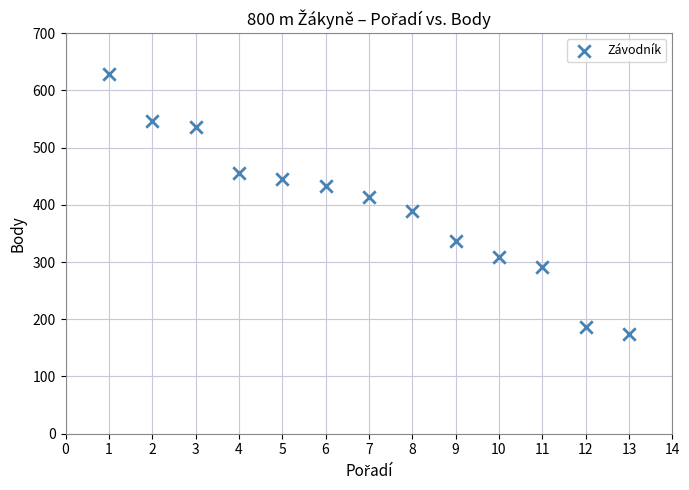

What is the range of X values (max minus min)?

12